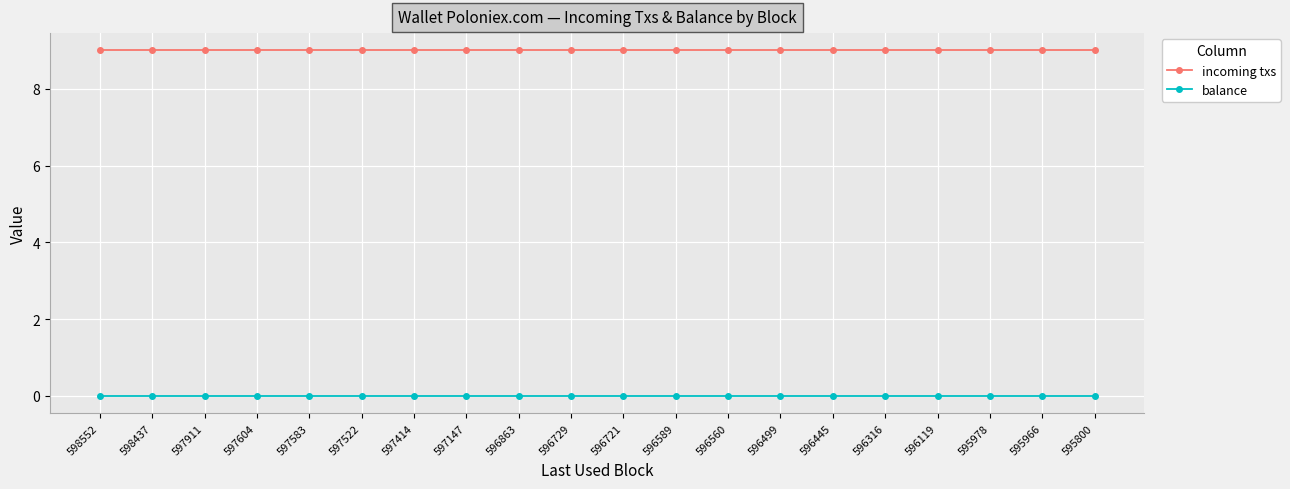

How many data points does each series have?

20